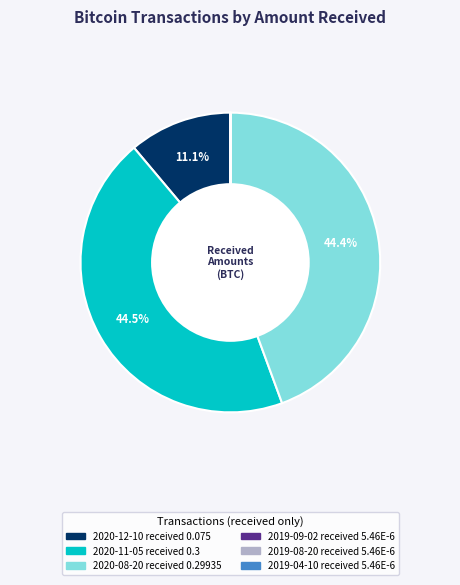

Between 2020-12-10 received 0.075 and 2020-11-05 received 0.3, which is larger?

2020-11-05 received 0.3